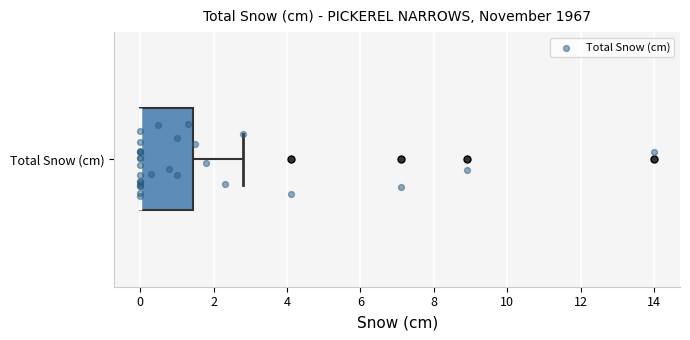

Read this box plot against the x-axis: the position of the median line, the range covered by the box, and the ends of both whiskers. The values are not printed on the chart, so give them approximately, as read against the axis.

median 0.0 (drawn on the box's left edge), box 0.0 to 1.4, whiskers 0.0 to 2.8